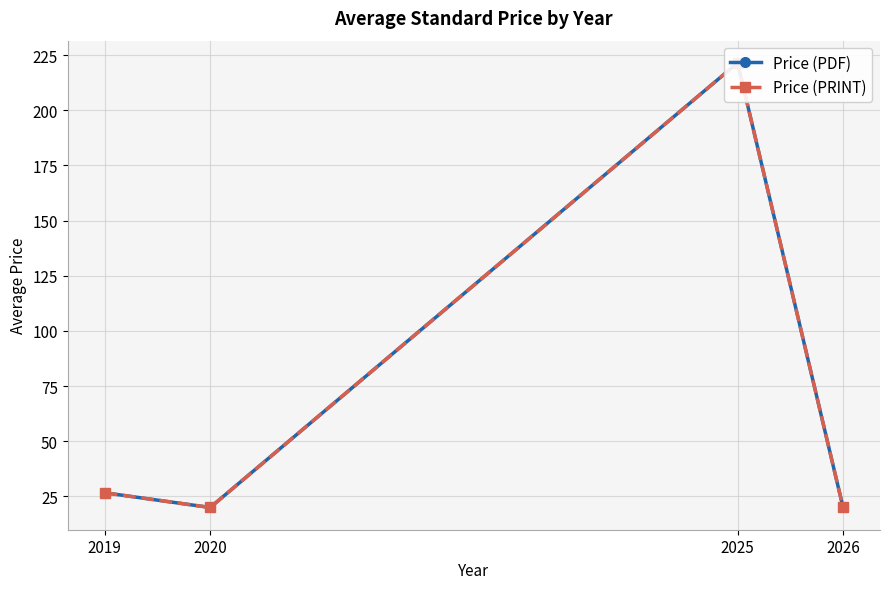

True or false: Price (PRINT) has a value of 221.5 at 2025.

True